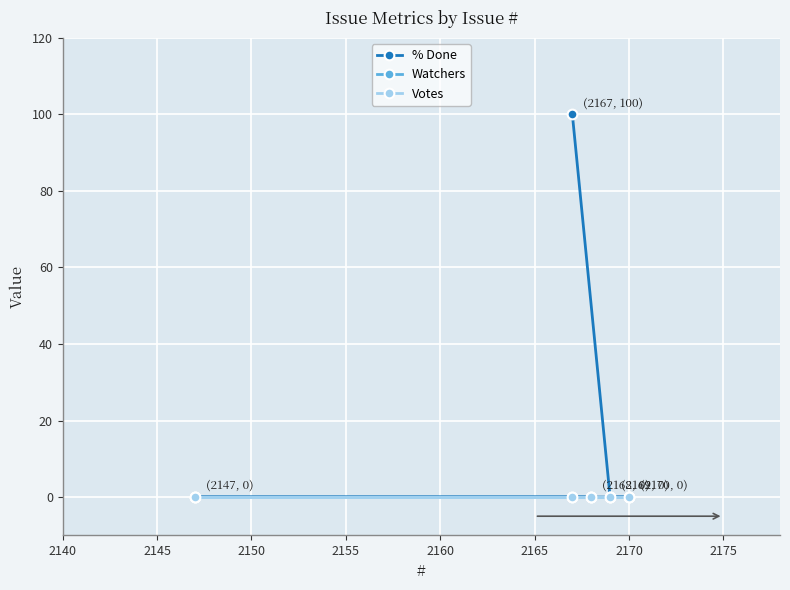

What are all the series names shown in the legend?

% Done, Watchers, Votes